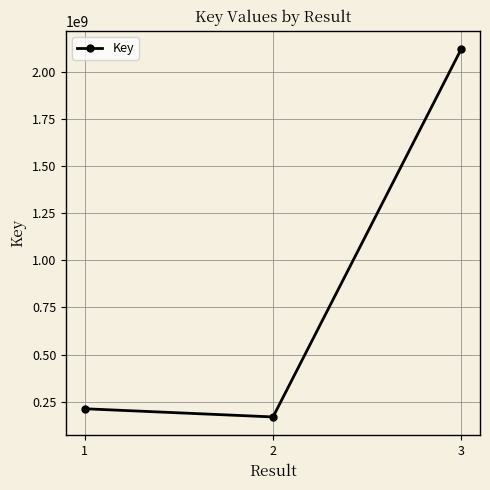

What is the value of the 1st point from the left?

213260888